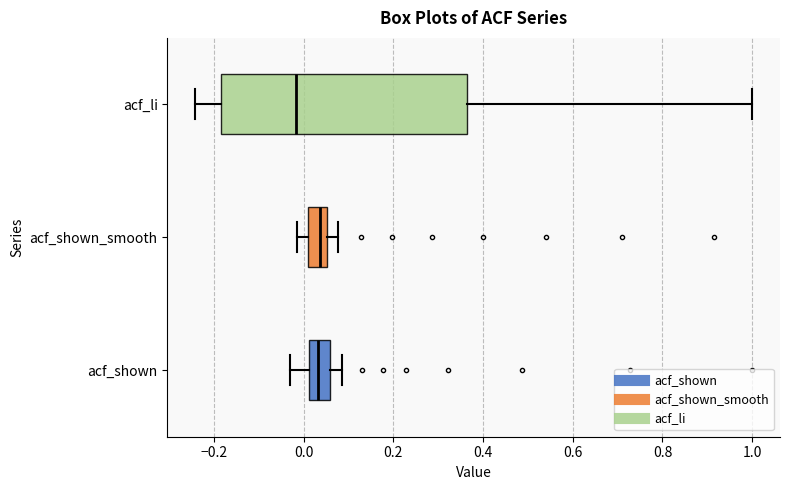

Reading bottom to top, transcribe this box plot: for each box, give where its median line is, the range the box spans, and where its two whiskers end, as read against the x-axis. The values are not printed on the chart, so give them approximately, as read against the axis.

acf_shown: median 0.04, box 0.02 to 0.06, whiskers -0.02 to 0.08
acf_shown_smooth: median 0.04, box 0.02 to 0.06, whiskers -0.02 to 0.08
acf_li: median -0.02, box -0.18 to 0.36, whiskers -0.24 to 1.00